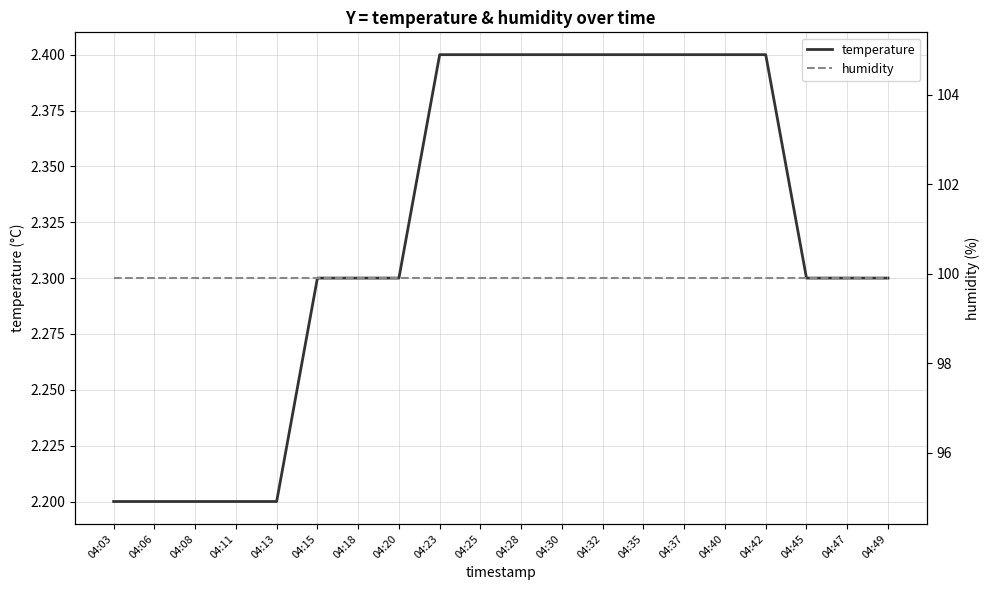

Is it true that humidity equals 176.9 at 04:30?

False